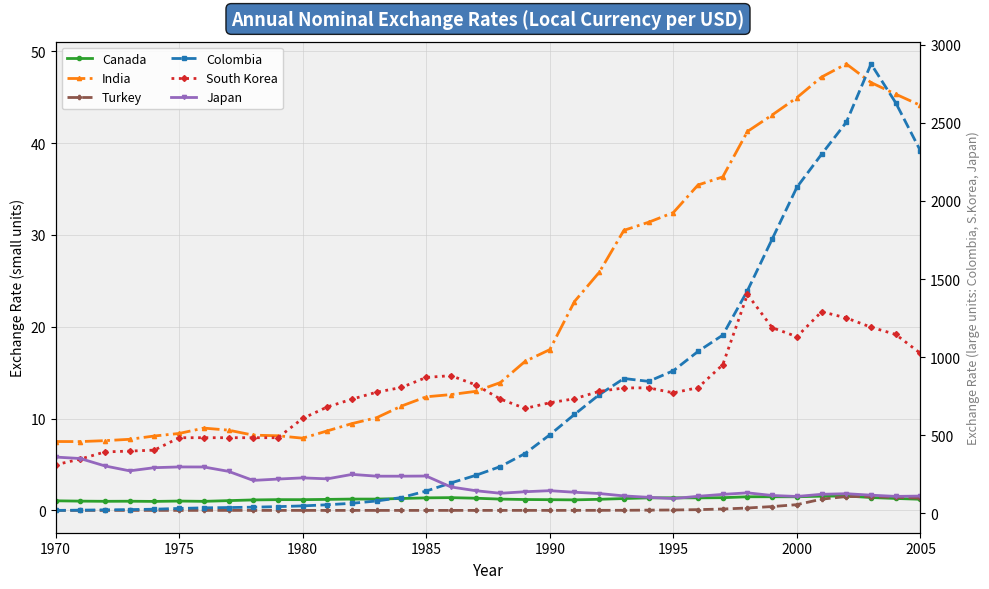

Which series has the largest range (max minus min)?

Colombia